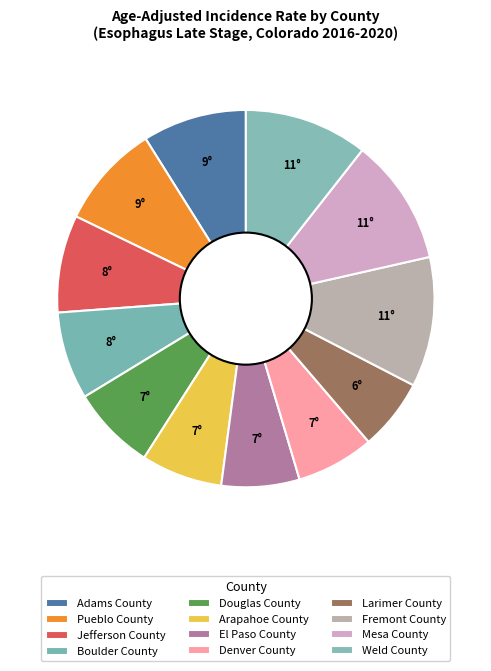

How many segments does this pie chart have?

12